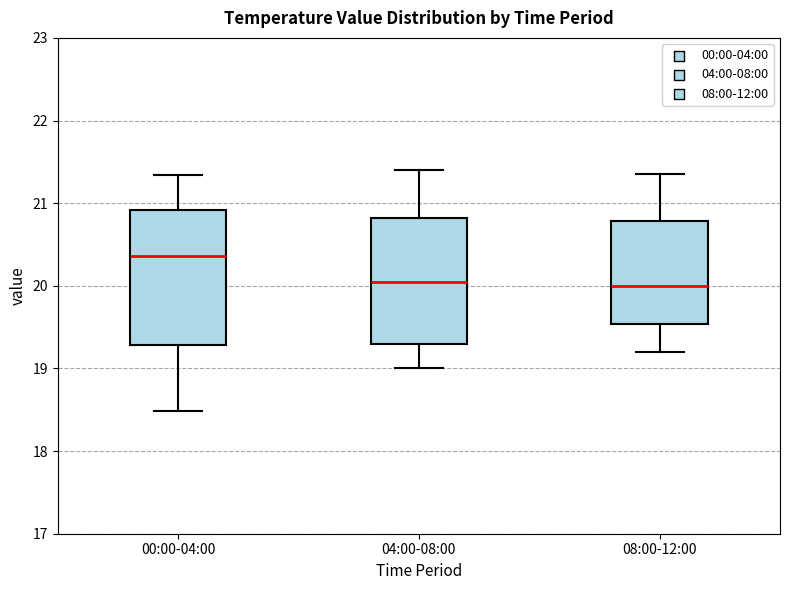

Reading left to right, read every box against the y-axis: the position of its median line, the range the box covers, and the ends of its whiskers. The values are not printed on the chart, so give them approximately, as read against the axis.

00:00-04:00: median 20.4, box 19.3 to 20.9, whiskers 18.5 to 21.3
04:00-08:00: median 20.1, box 19.3 to 20.8, whiskers 19.0 to 21.4
08:00-12:00: median 20.0, box 19.5 to 20.8, whiskers 19.2 to 21.4